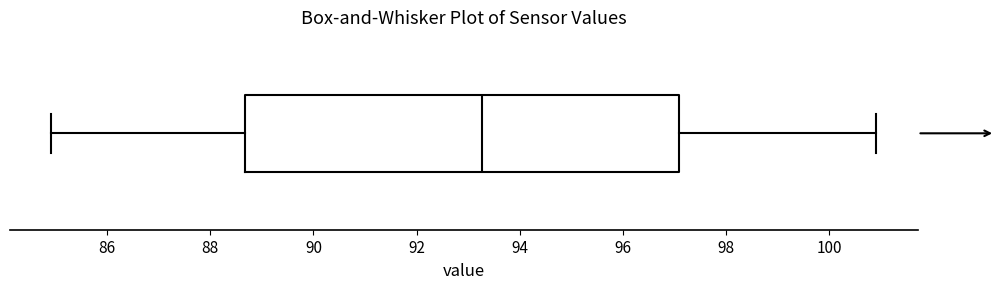

Read this box plot against the x-axis: the position of the median line, the range covered by the box, and the ends of both whiskers. The values are not printed on the chart, so give them approximately, as read against the axis.

median 93.2, box 88.6 to 97.0, whiskers 85.0 to 101.0